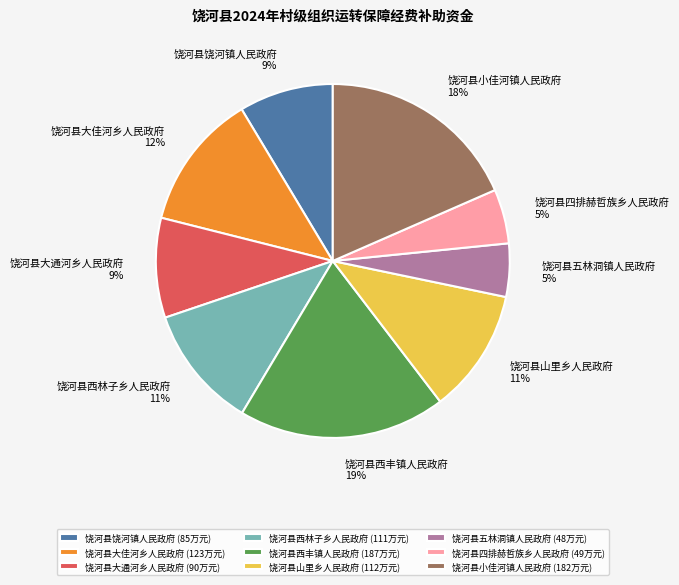

Is 饶河县西丰镇人民政府 the majority of the pie?

No